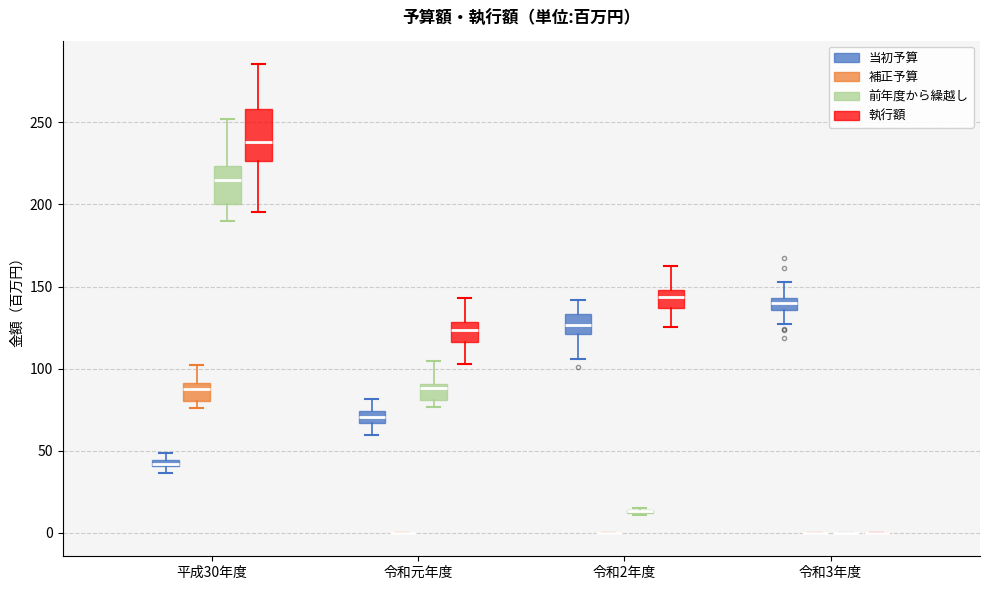

Which box is the tallest, from its lower edge to its upper edge?

平成30年度 (執行額)